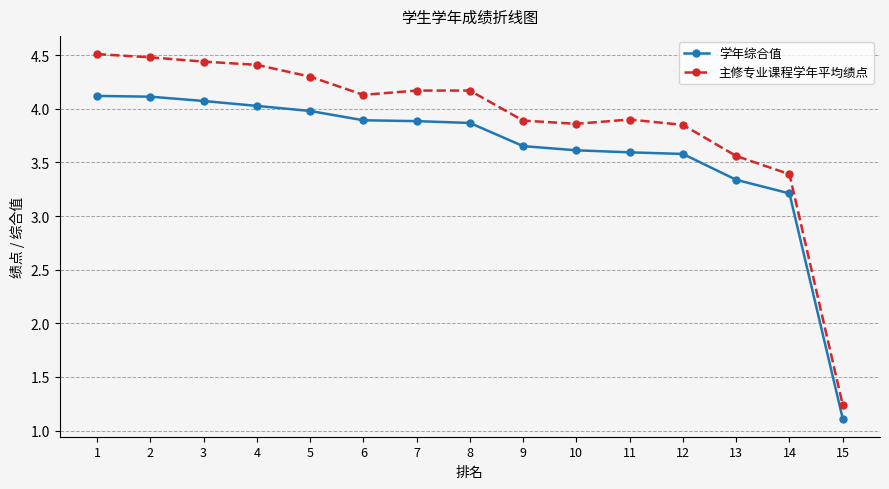

What is the highest value of the 学年综合值 series?

4.1